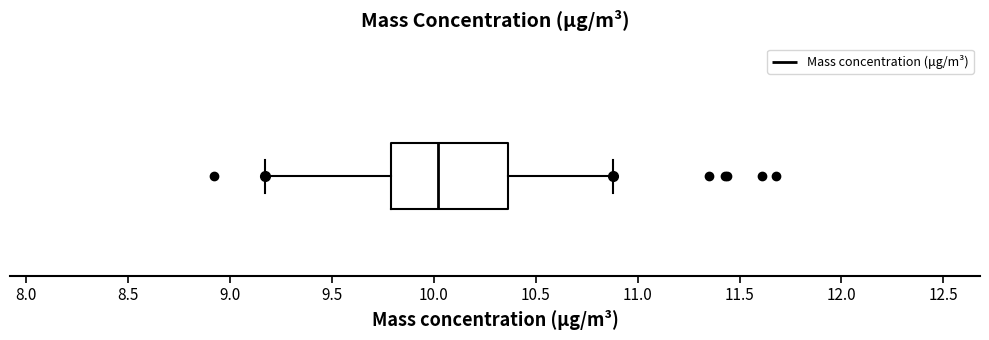

Where does the median line of the box sit on the x-axis? The values are not printed on the chart, so give them approximately, as read against the axis.

10.00